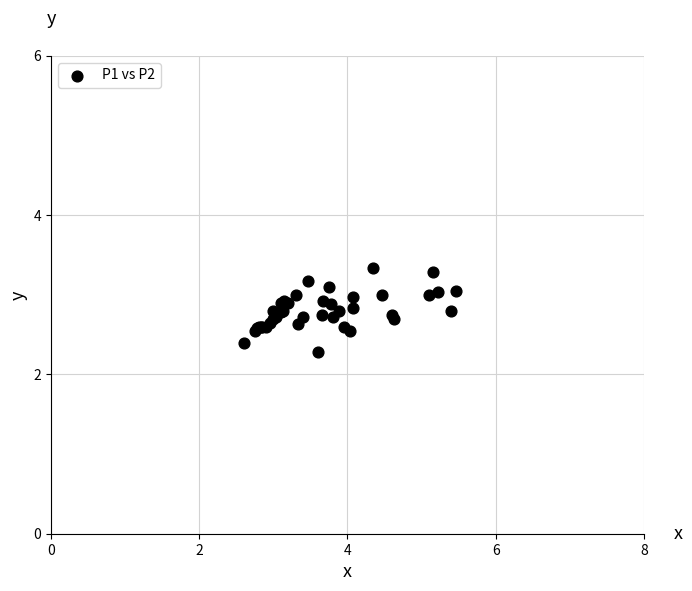

What Y value in the scatter plot is closest to 2?

2.3